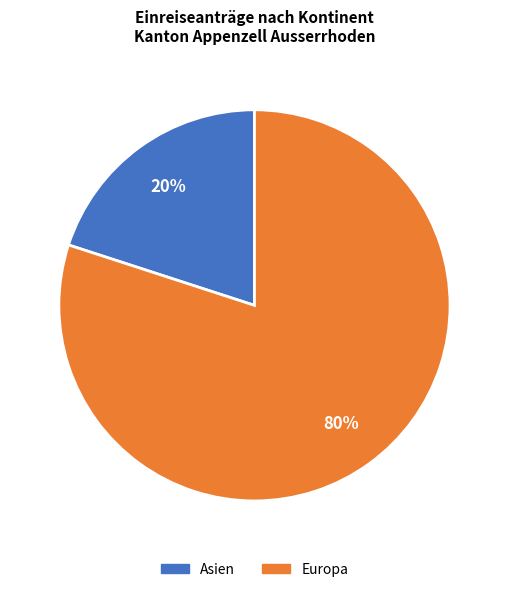

To the nearest percent, what is the difference between the largest and smallest slice percentages?

60%